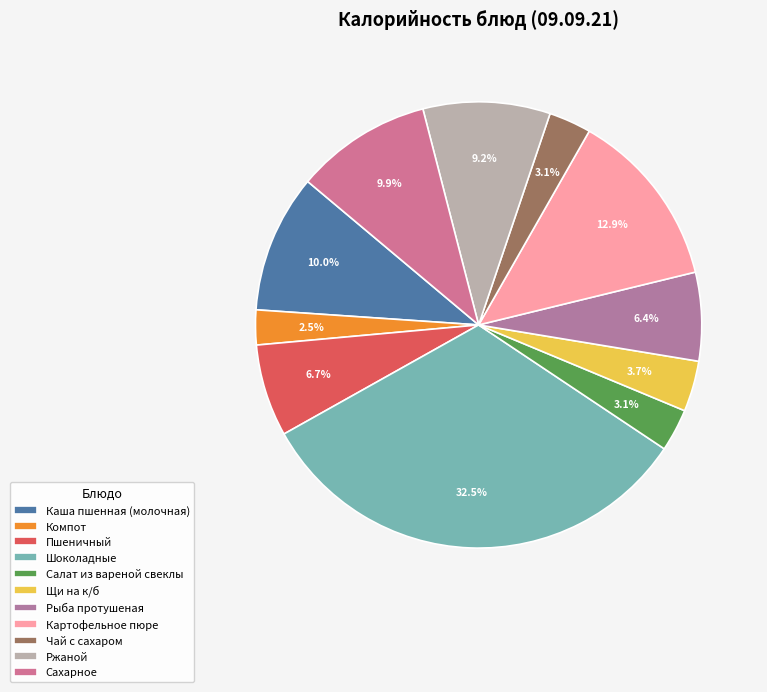

Is there a majority slice in this chart?

No